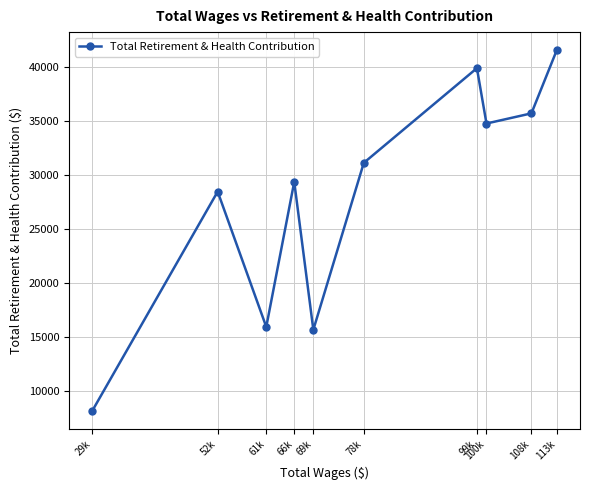

List the labels in order of value, smallest first.

29k, 69k, 61k, 52k, 66k, 78k, 100k, 108k, 99k, 113k